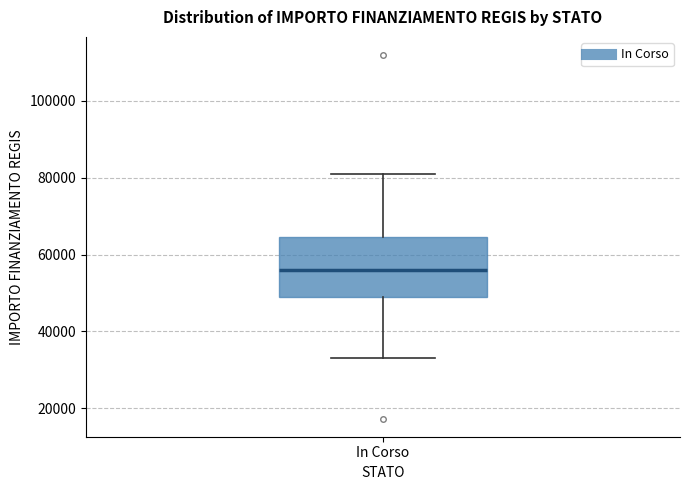

Transcribe this box plot: give where the median line is, the range the box spans, and where the two whiskers end, as read against the y-axis. The values are not printed on the chart, so give them approximately, as read against the axis.

median 56000, box 50000 to 64000, whiskers 32000 to 80000